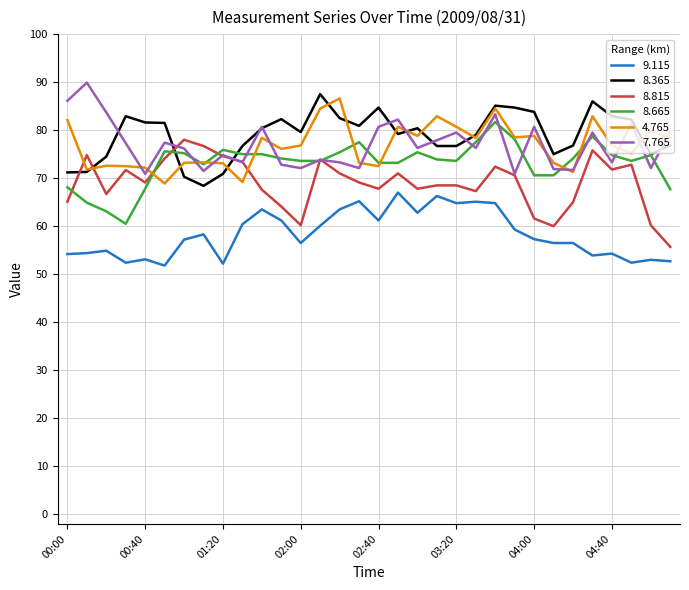

How many distinct data groups are displayed?

6